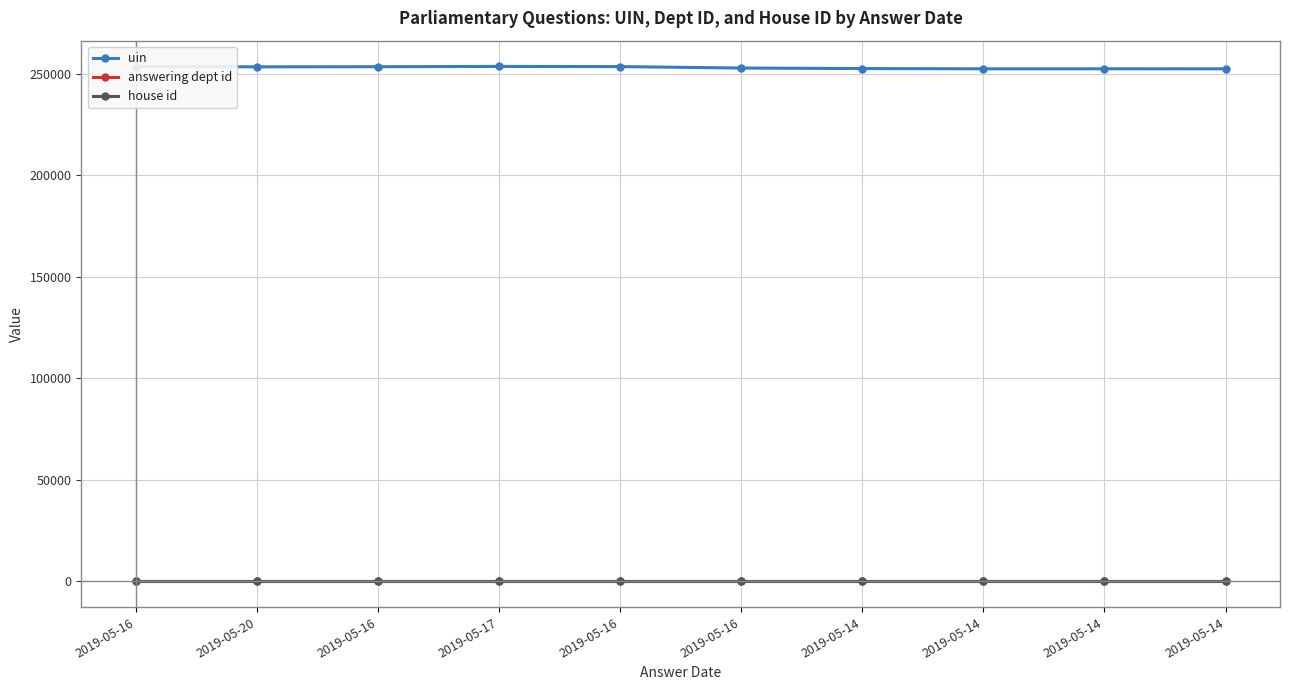

What are all the series names shown in the legend?

uin, answering dept id, house id